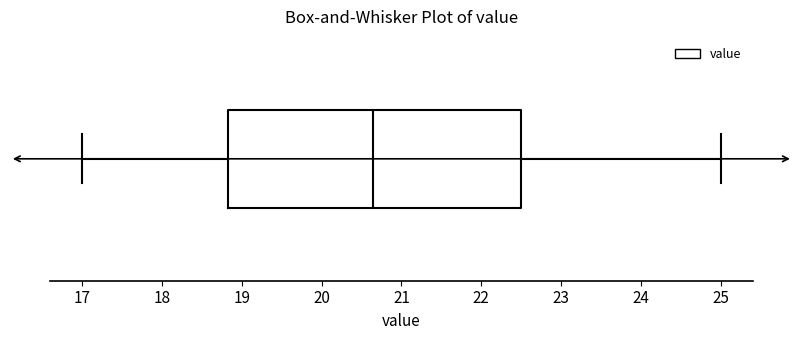

Transcribe this box plot: give where the median line is, the range the box spans, and where the two whiskers end, as read against the x-axis. The values are not printed on the chart, so give them approximately, as read against the axis.

median 20.7, box 18.8 to 22.5, whiskers 17.0 to 25.0